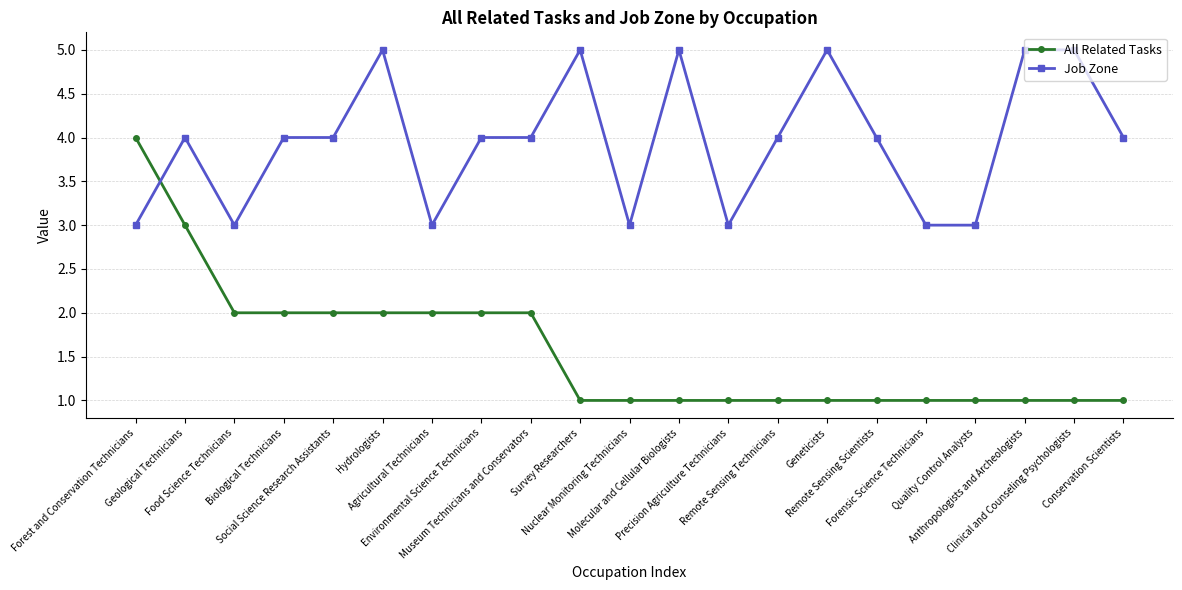

Does the chart display data point markers on the line(s)?

Yes